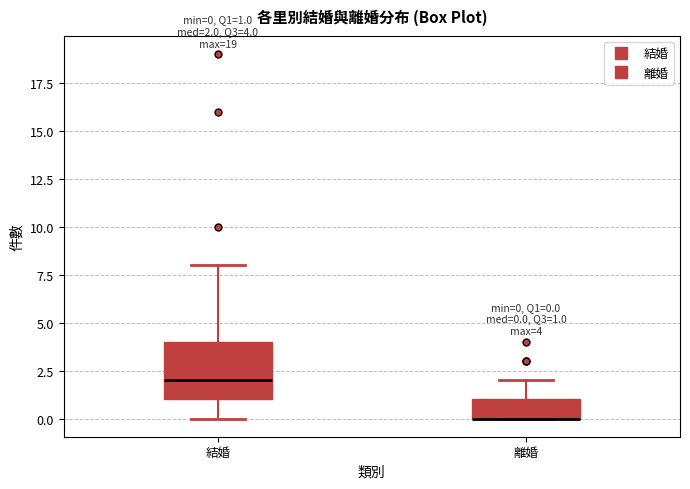

Comparing the boxes themselves (not the whiskers), which one is the tallest?

結婚